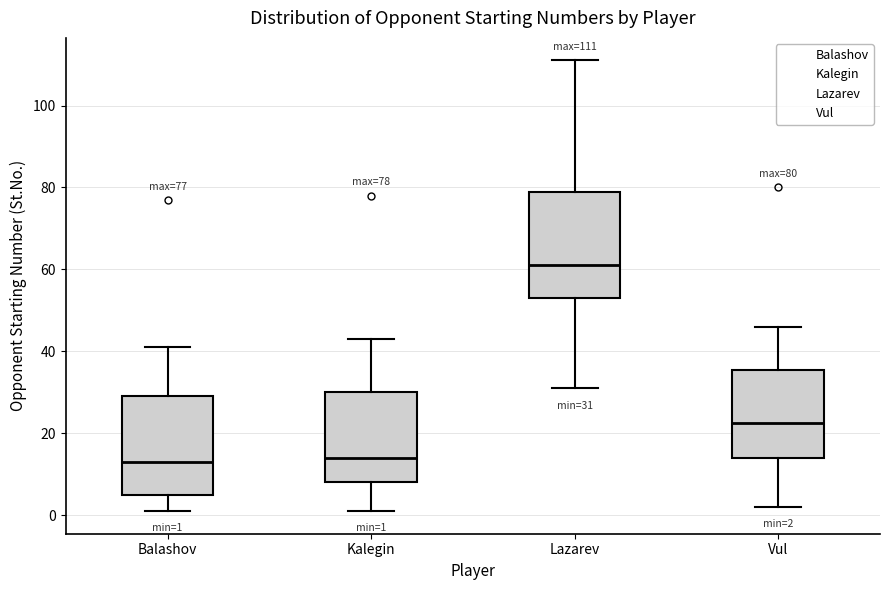

Which box is the tallest, from its lower edge to its upper edge?

Lazarev